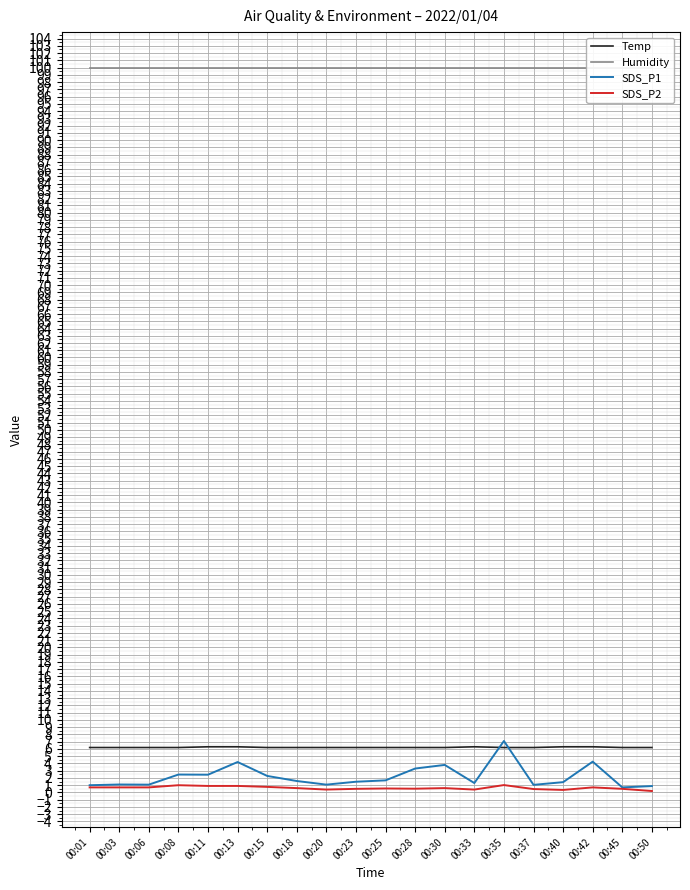

Is the value of Humidity at 00:33 greater than the value of SDS_P2 at 00:08?

Yes